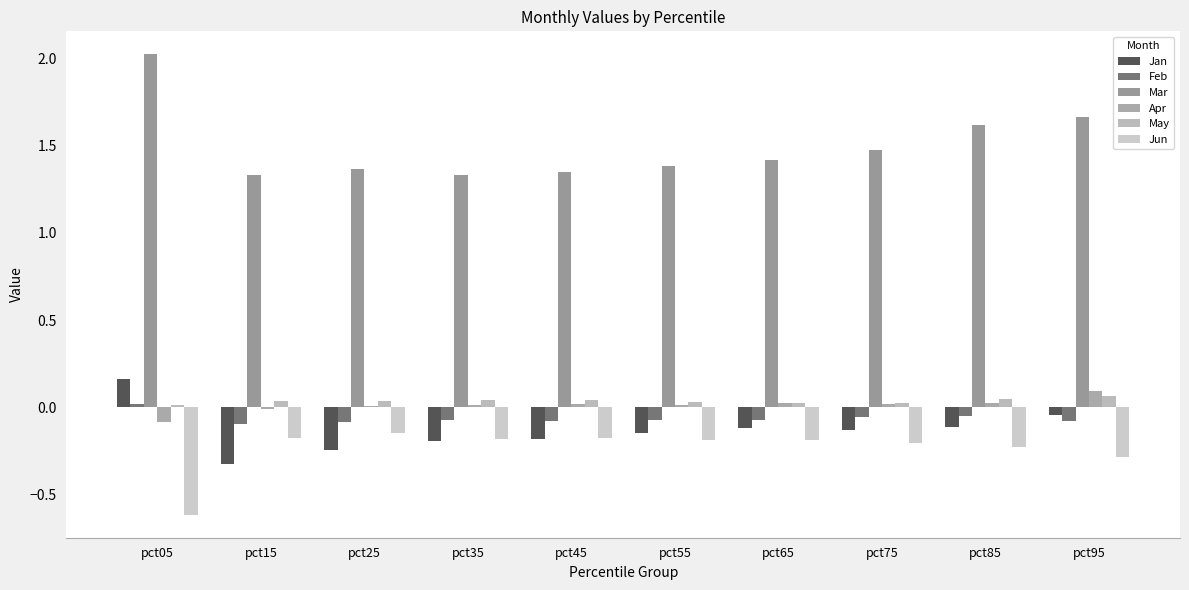

At pct45, list the series in order from largest to smallest.

Mar, May, Apr, Feb, Jun, Jan